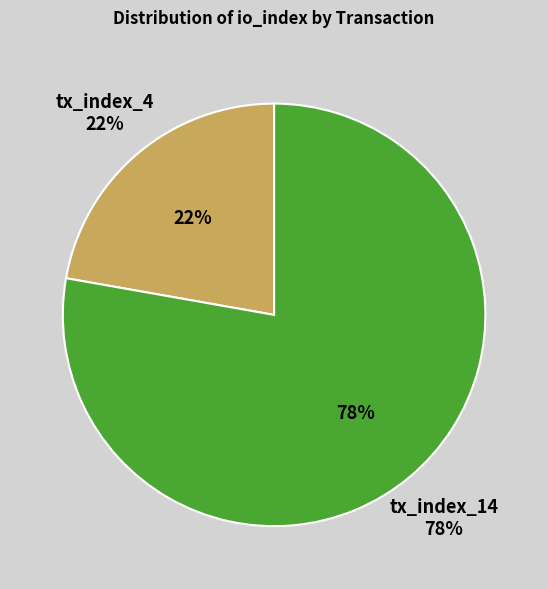

Which category has the smallest portion of the pie?

tx_index_4